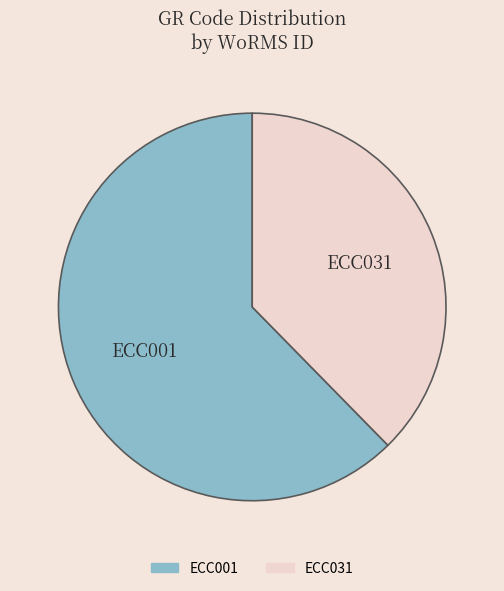

How many segments does this pie chart have?

2